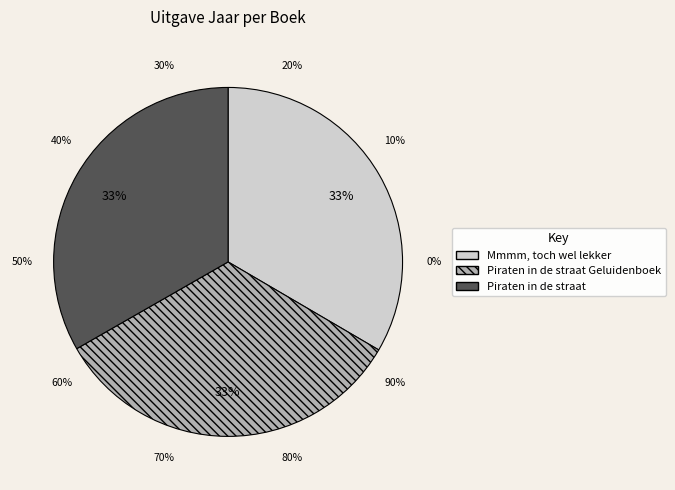

Which category has the smallest portion of the pie?

Piraten in de straat